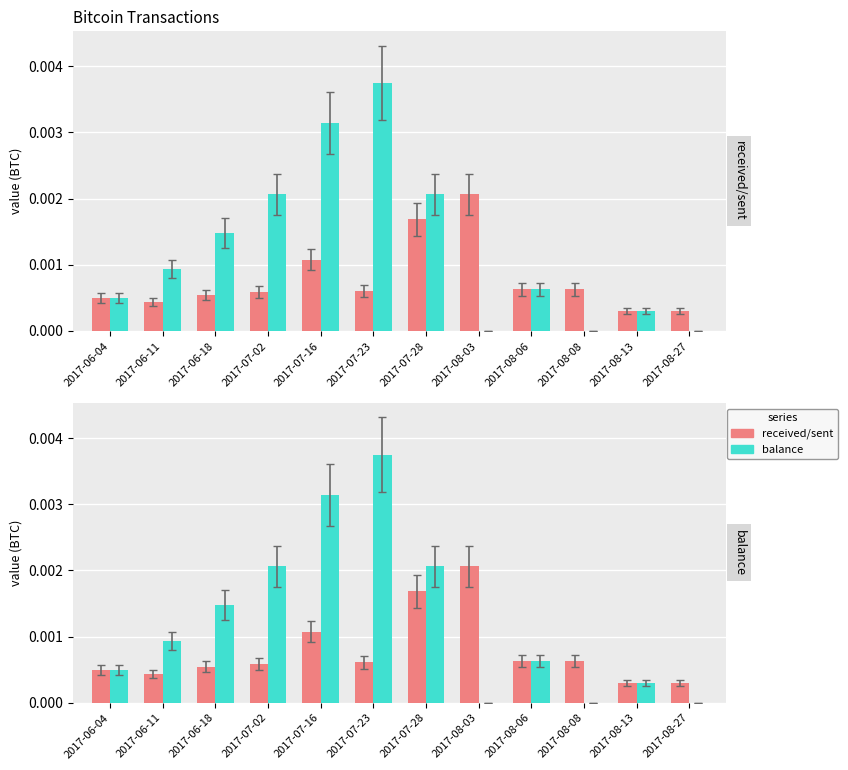

List the labels in order of received/sent value, smallest first.

2017-08-13, 2017-08-27, 2017-06-11, 2017-06-04, 2017-06-18, 2017-07-02, 2017-07-23, 2017-08-06, 2017-08-08, 2017-07-16, 2017-07-28, 2017-08-03